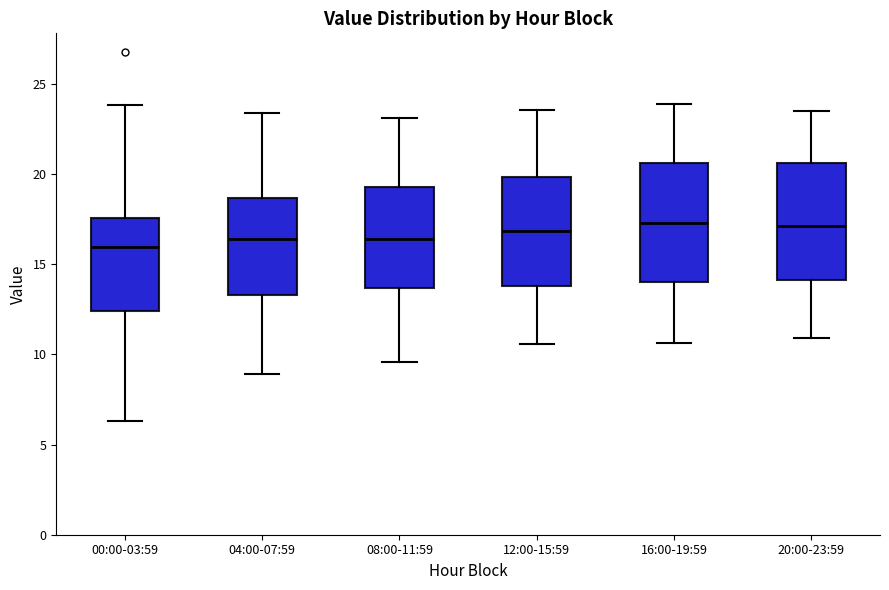

Where does the median line of the box for 08:00-11:59 sit on the y-axis? The values are not printed on the chart, so give them approximately, as read against the axis.

16.5